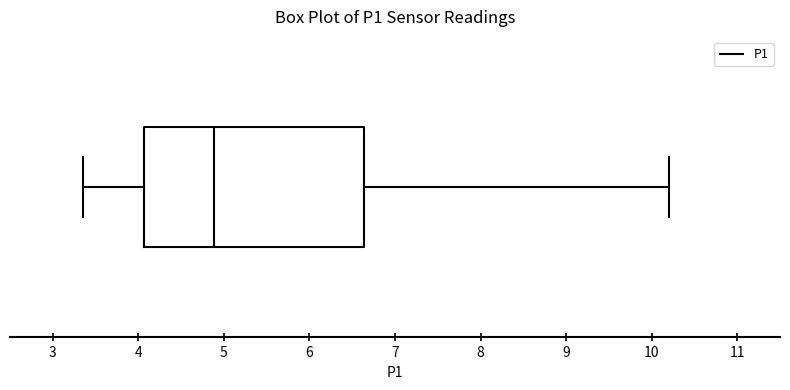

Read this box plot against the x-axis: the position of the median line, the range covered by the box, and the ends of both whiskers. The values are not printed on the chart, so give them approximately, as read against the axis.

median 4.9, box 4.1 to 6.6, whiskers 3.4 to 10.2